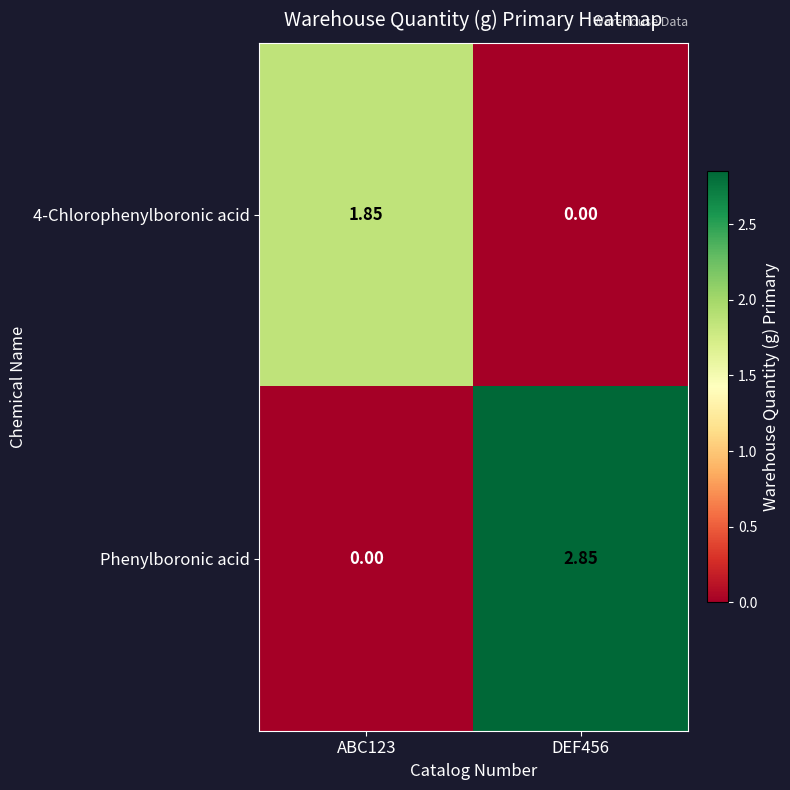

Which series has the largest range (max minus min)?

Phenylboronic acid